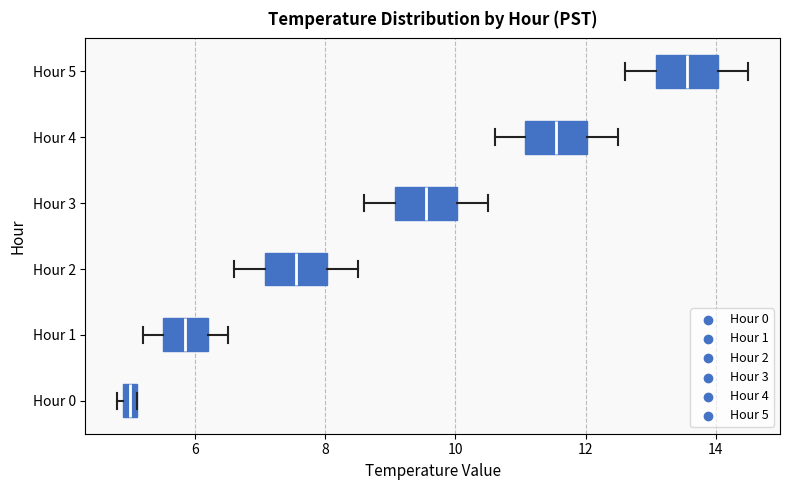

Which box has the furthest to the left median line?

Hour 0